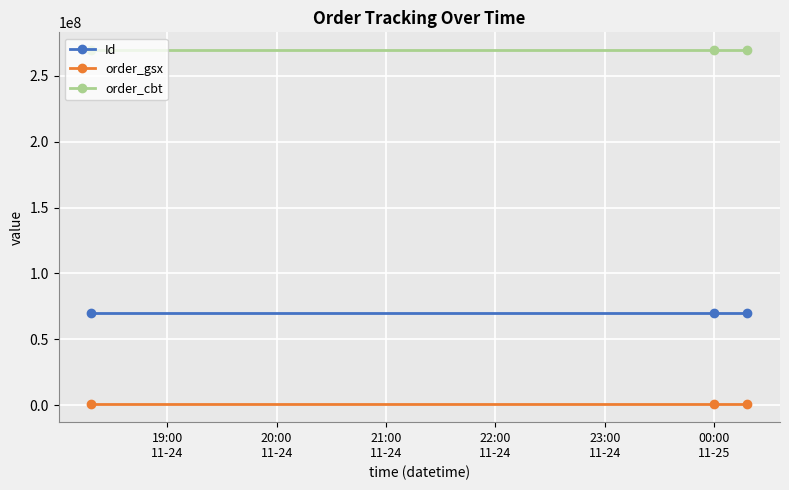

Rank the series by their maximum value, from lowest to highest.

order_gsx, Id, order_cbt